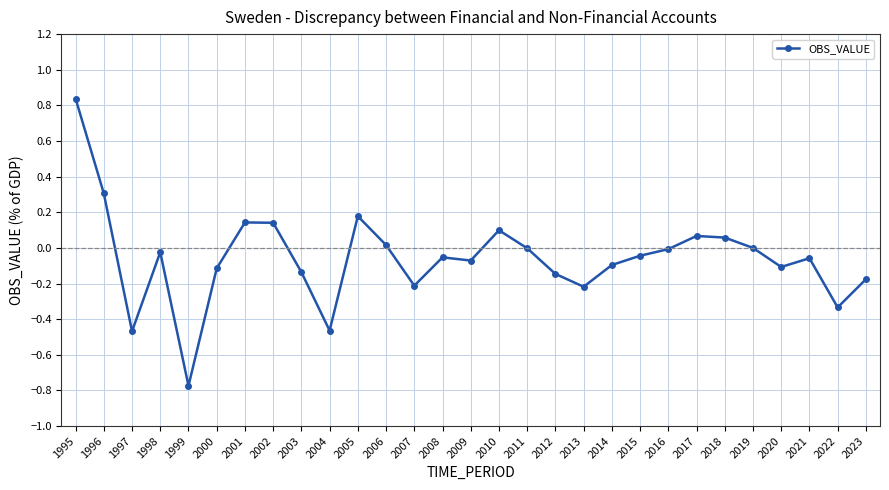

What is the sum of all values?

-1.7